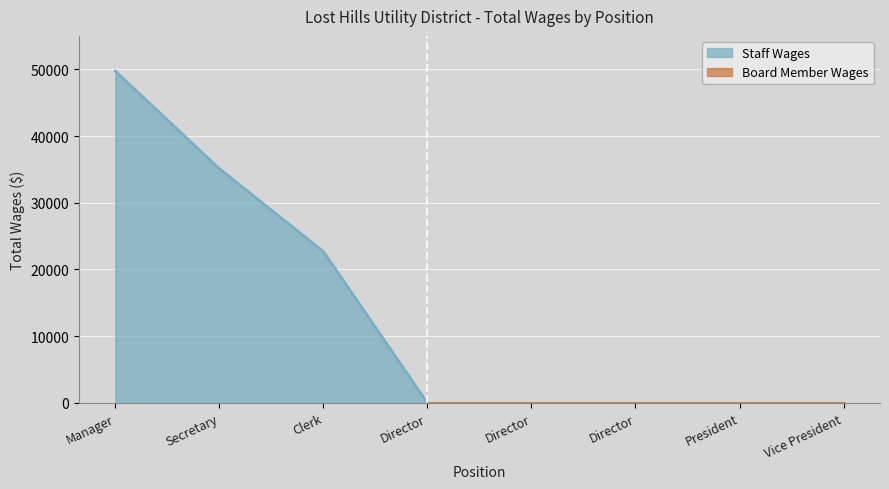

Count the values in the range 0 to 35100.

7